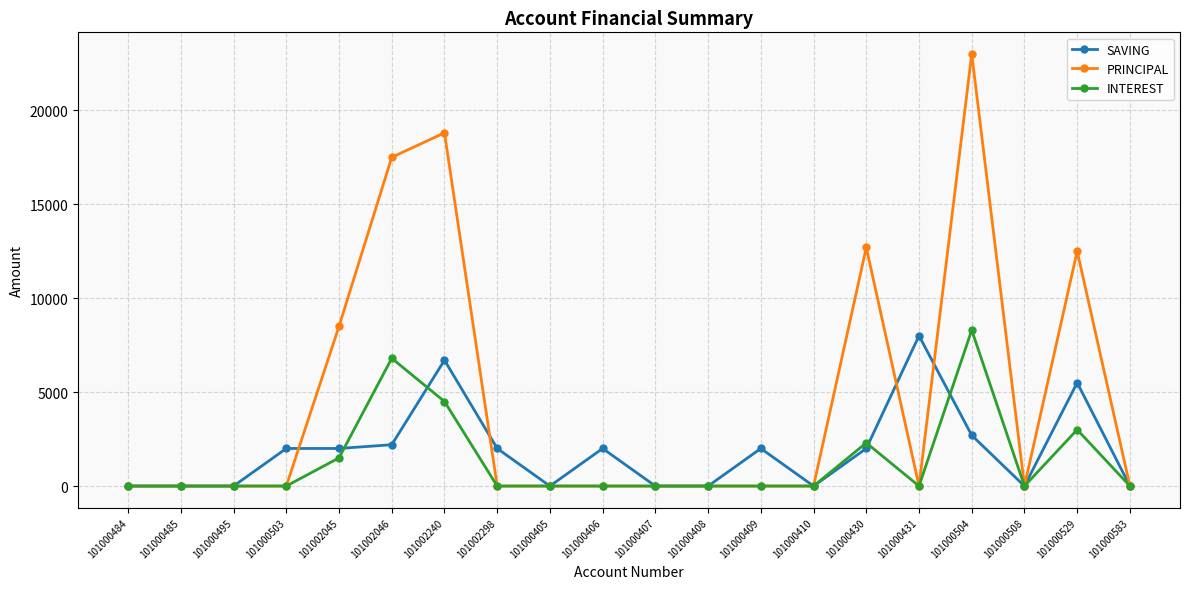

At 101002045, list the series in order from largest to smallest.

PRINCIPAL, SAVING, INTEREST